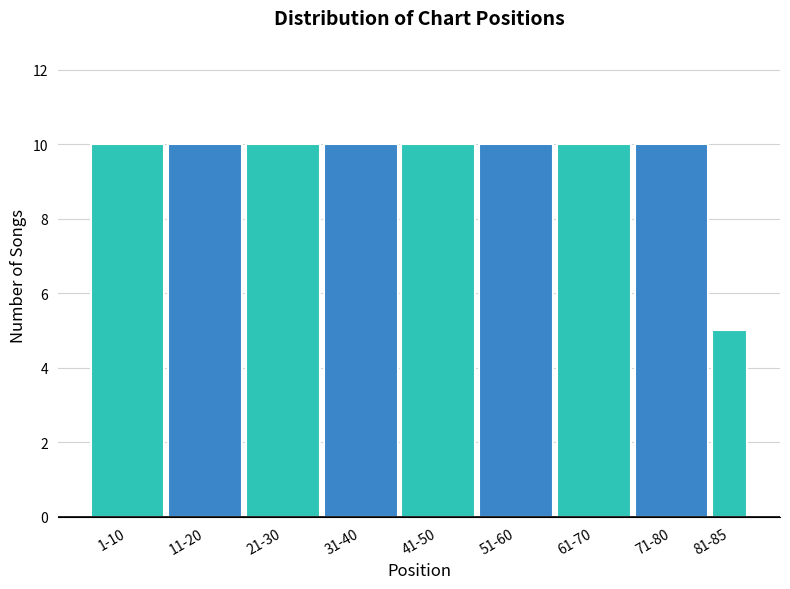

Reading right to left, what are all the values shown in this chart?

81-85=5	71-80=10	61-70=10	51-60=10	41-50=10	31-40=10	21-30=10	11-20=10	1-10=10